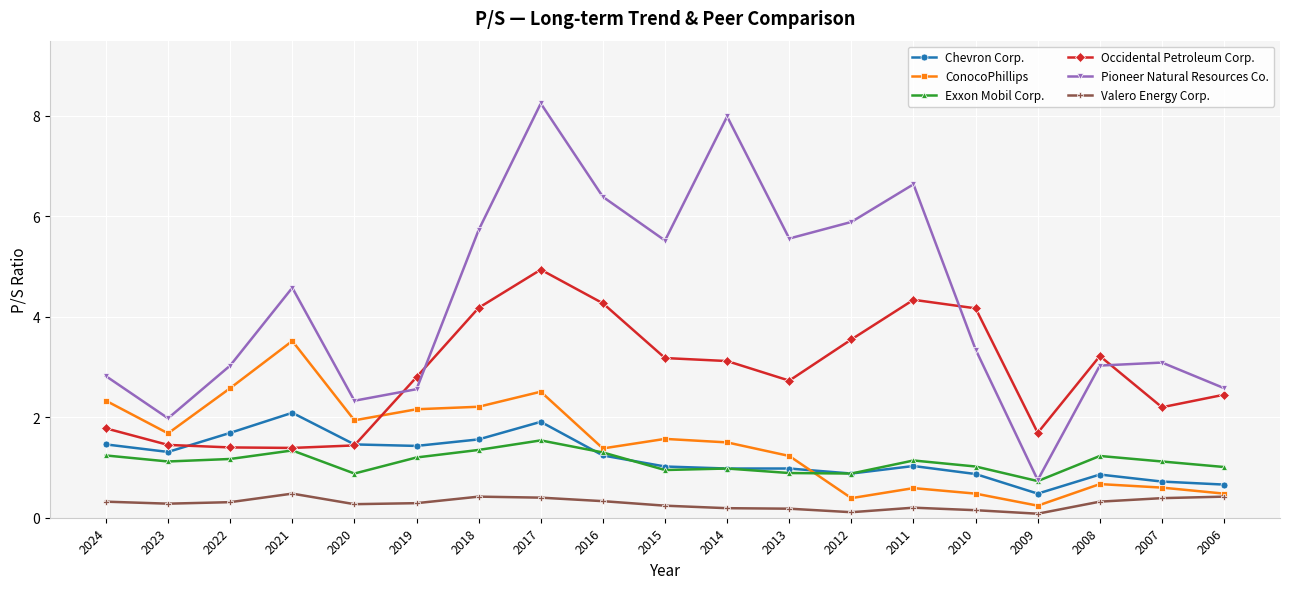

What is the difference between the maximum and minimum values in the Valero Energy Corp. series?

0.4